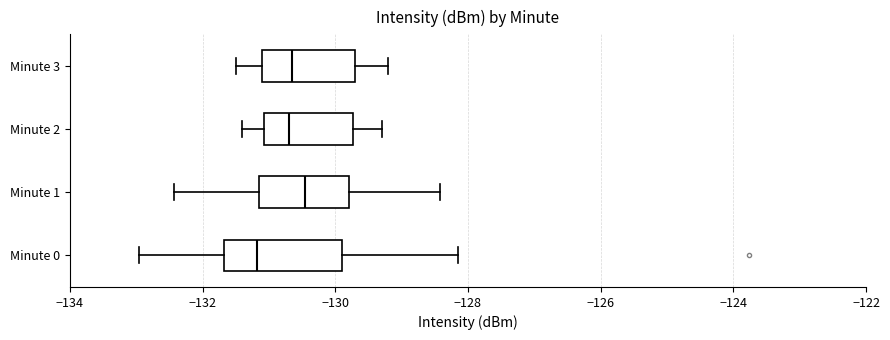

Reading bottom to top, transcribe this box plot: for each box, give where its median line is, the range the box spans, and where its two whiskers end, as read against the x-axis. The values are not printed on the chart, so give them approximately, as read against the axis.

Minute 0: median -131.2, box -131.6 to -130.0, whiskers -133.0 to -128.2
Minute 1: median -130.4, box -131.2 to -129.8, whiskers -132.4 to -128.4
Minute 2: median -130.6, box -131.0 to -129.8, whiskers -131.4 to -129.2
Minute 3: median -130.6, box -131.0 to -129.6, whiskers -131.4 to -129.2